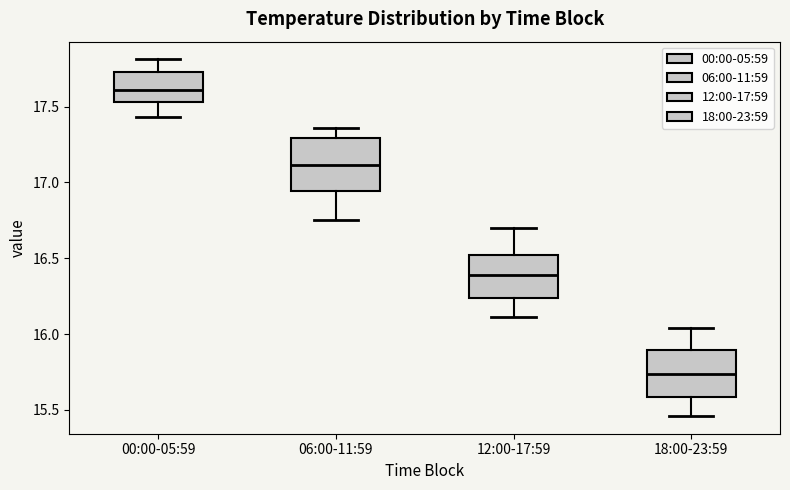

Reading left to right, read every box against the y-axis: the position of its median line, the range the box covers, and the ends of its whiskers. The values are not printed on the chart, so give them approximately, as read against the axis.

00:00-05:59: median 17.60, box 17.55 to 17.75, whiskers 17.45 to 17.80
06:00-11:59: median 17.10, box 16.95 to 17.30, whiskers 16.75 to 17.35
12:00-17:59: median 16.40, box 16.25 to 16.50, whiskers 16.10 to 16.70
18:00-23:59: median 15.75, box 15.60 to 15.90, whiskers 15.45 to 16.05